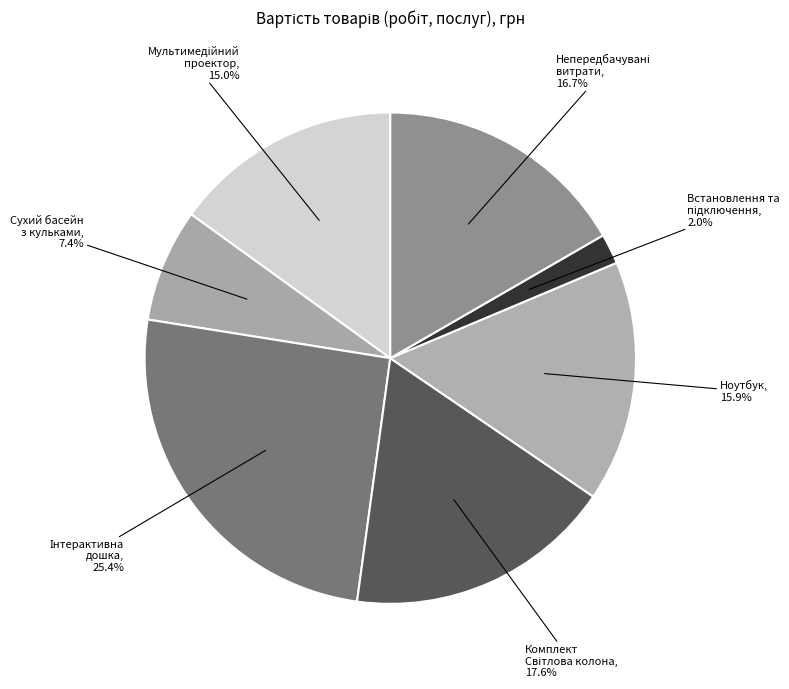

Is the sum of Ноутбук and Сухий басейн з кульками greater than half?

No